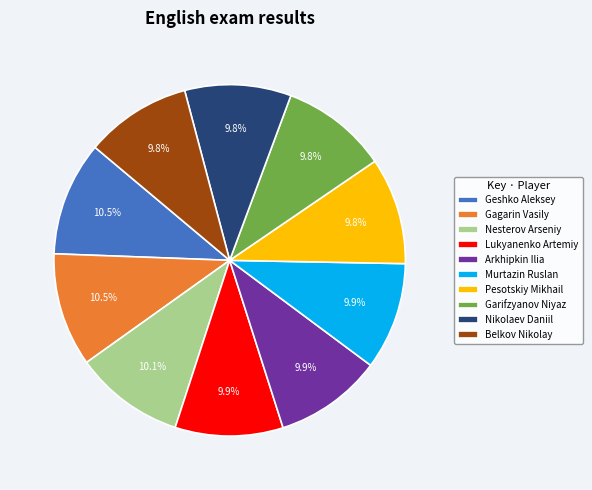

Combined, do Arkhipkin Ilia and Pesotskiy Mikhail account for over 50%?

No